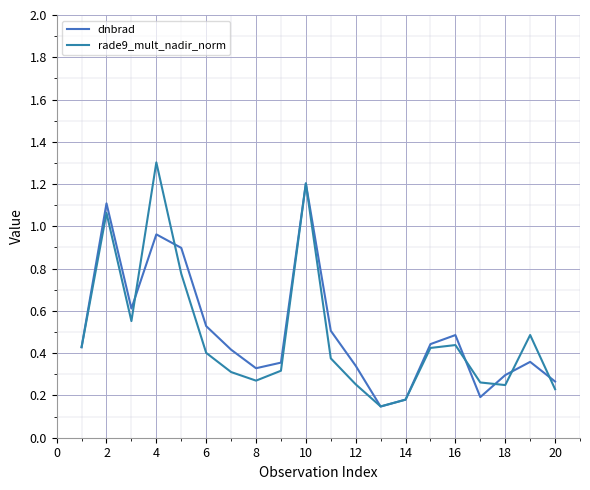

Which series has the largest range (max minus min)?

rade9_mult_nadir_norm